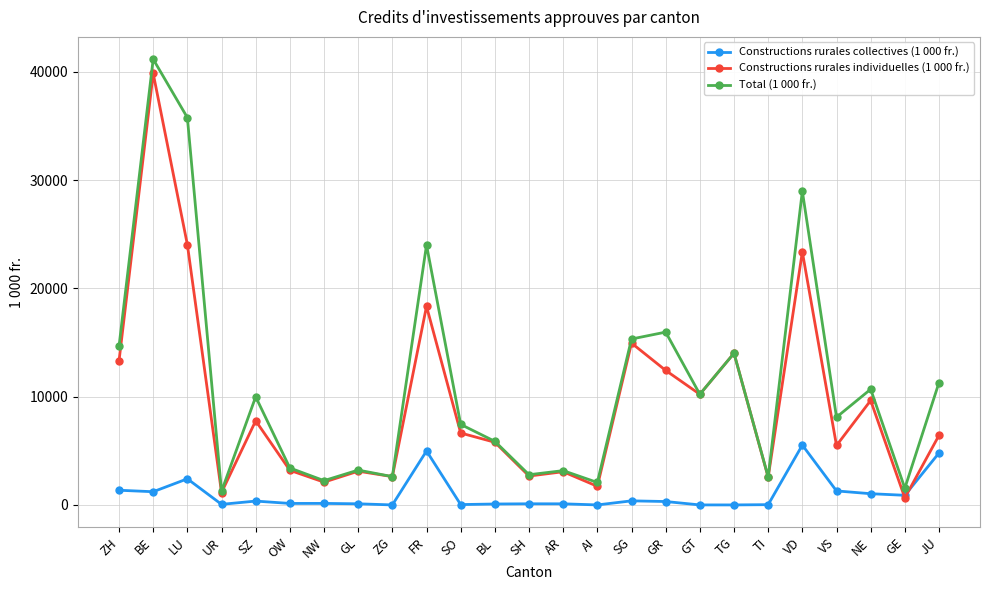

The Constructions rurales individuelles (1 000 fr.) series shows 9097 at BL. True or false?

False